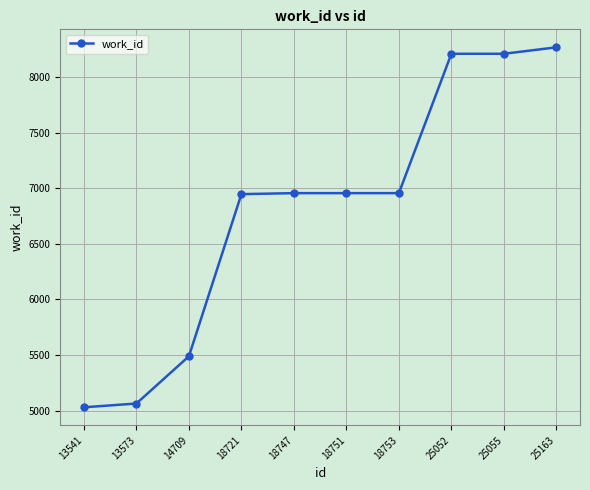

What is the sum of all values?

68083